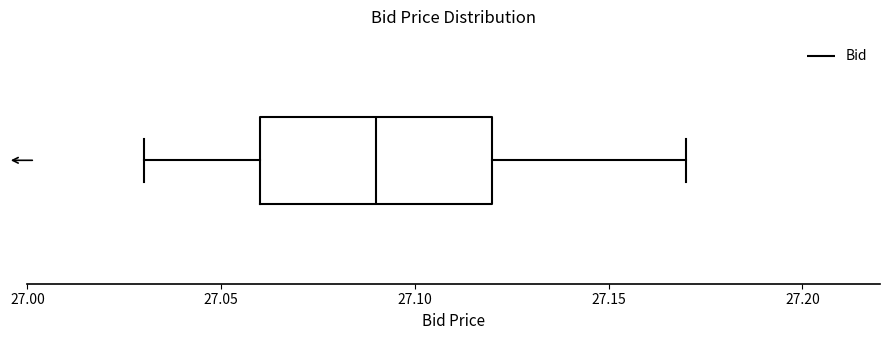

Read this box plot against the x-axis: the position of the median line, the range covered by the box, and the ends of both whiskers. The values are not printed on the chart, so give them approximately, as read against the axis.

median 27.09, box 27.06 to 27.12, whiskers 27.03 to 27.17